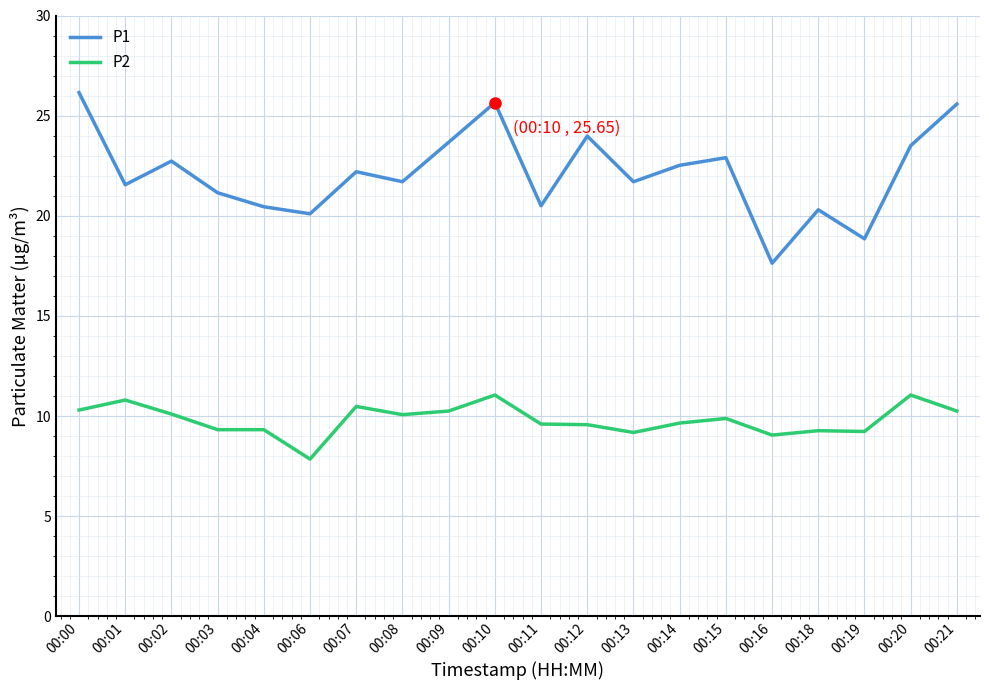

The P2 series shows 9.2 at 00:13. True or false?

True